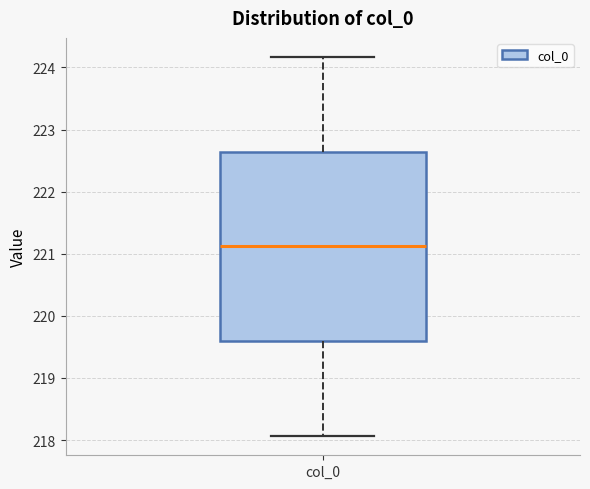

Transcribe this box plot: give where the median line is, the range the box spans, and where the two whiskers end, as read against the y-axis. The values are not printed on the chart, so give them approximately, as read against the axis.

median 221.1, box 219.6 to 222.6, whiskers 218.1 to 224.2